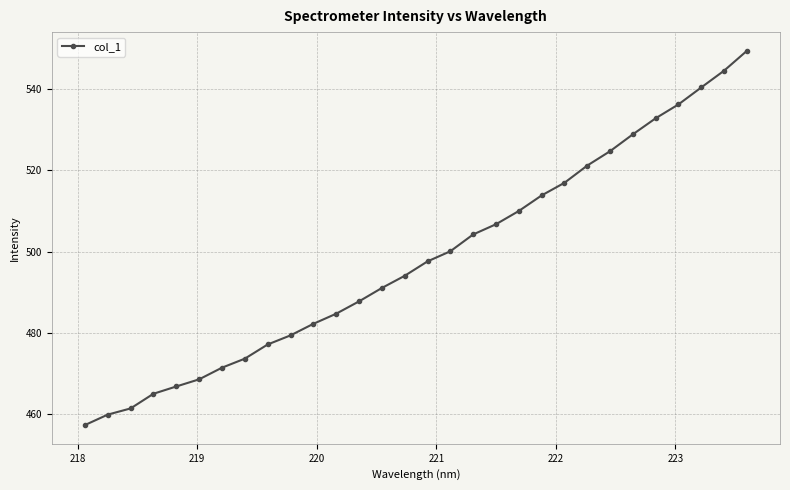

True or false: the data has more than 0 interior local peaks.

False